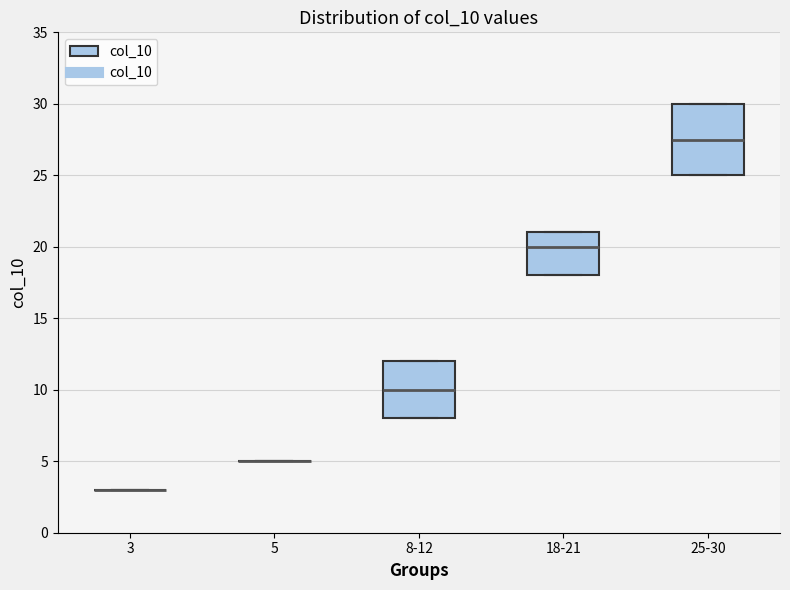

Reading left to right, read every box against the y-axis: the position of its median line, the range the box covers, and the ends of its whiskers. The values are not printed on the chart, so give them approximately, as read against the axis.

3: box collapsed to a line at 3.0, whiskers 3.0 to 3.0
5: box collapsed to a line at 5.0, whiskers 5.0 to 5.0
8-12: median 10.0, box 8.0 to 12.0, whiskers 8.0 to 12.0
18-21: median 20.0, box 18.0 to 21.0, whiskers 18.0 to 21.0
25-30: median 27.5, box 25.0 to 30.0, whiskers 25.0 to 30.0